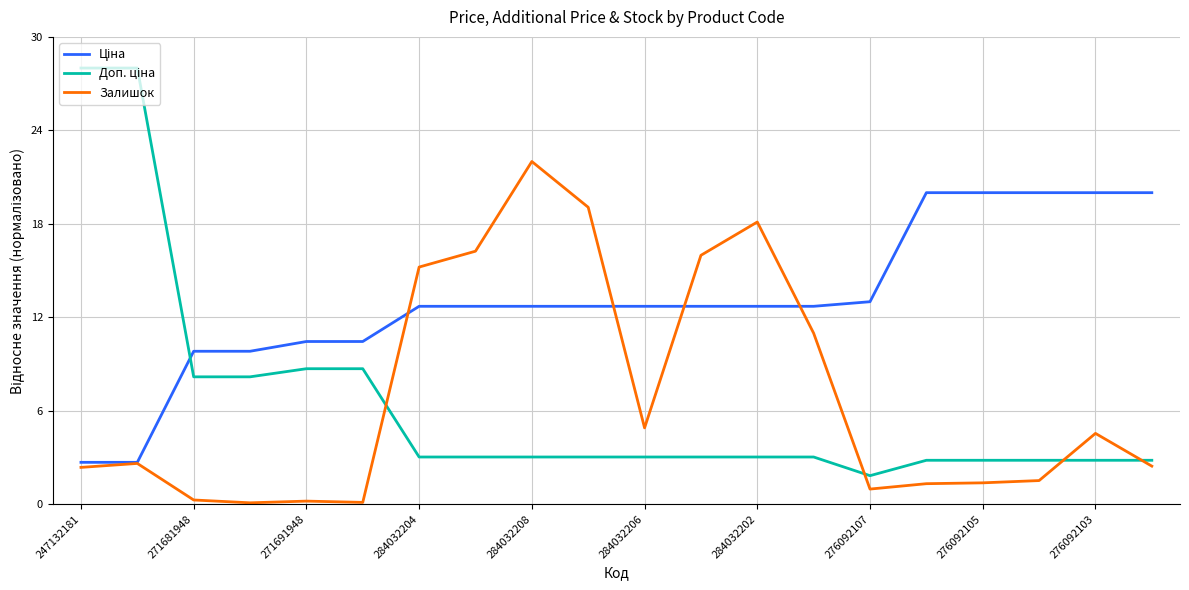

What is the highest value of the Залишок series?

22.0